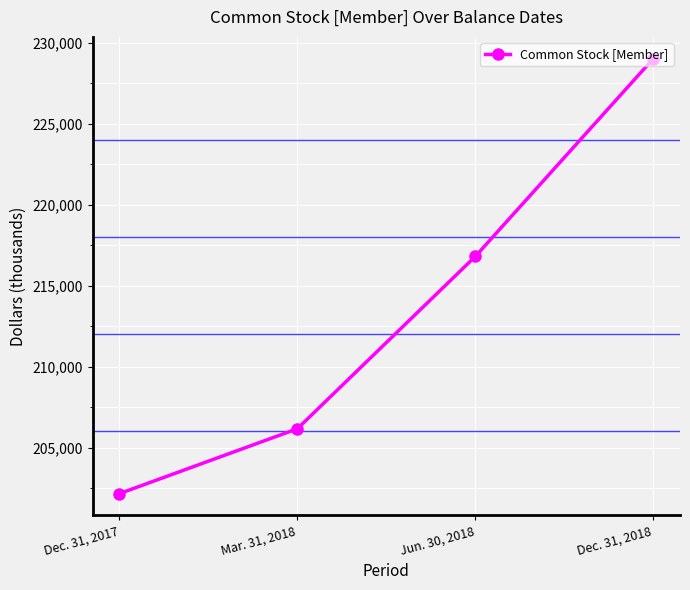

List the labels in order of value, smallest first.

Dec. 31, 2017, Mar. 31, 2018, Jun. 30, 2018, Dec. 31, 2018